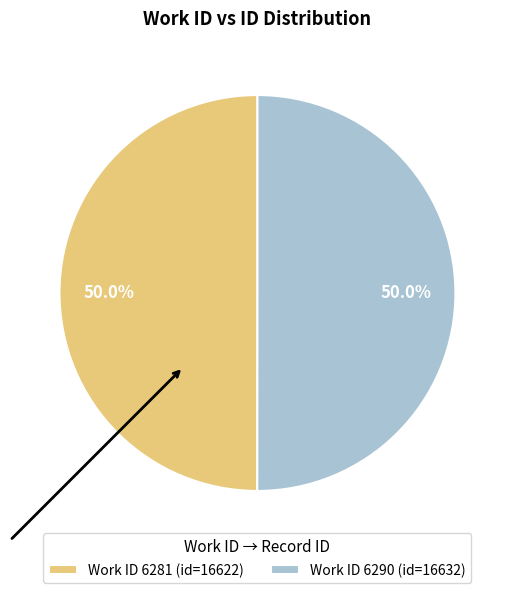

What percentage is NOT represented by Work ID 6281 (id=16622)?

50.0%